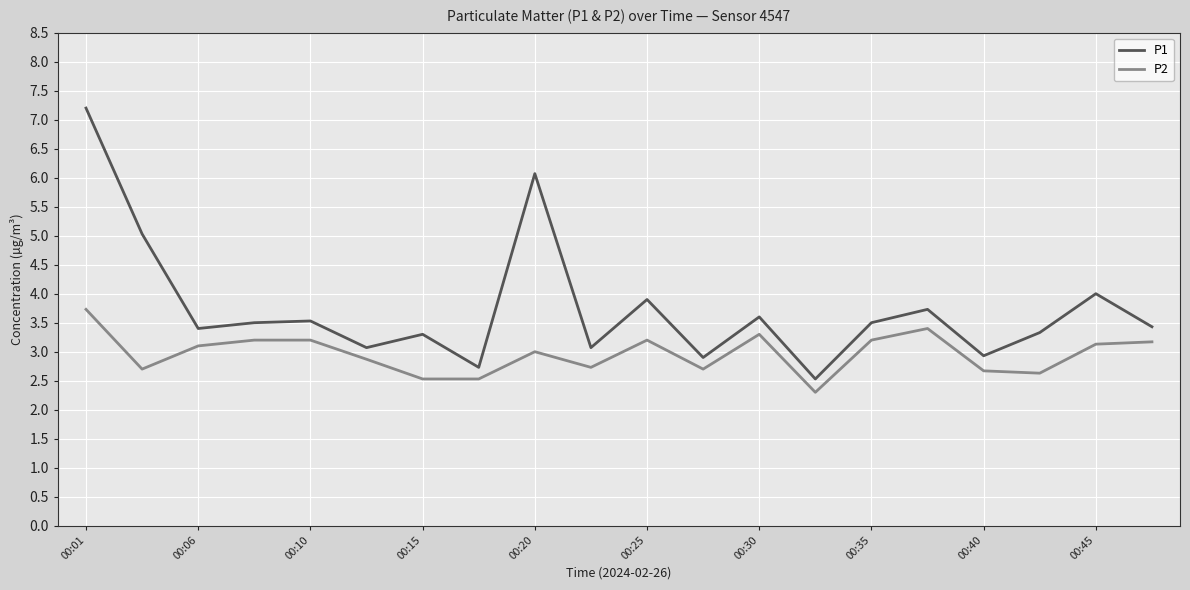

How many series are shown in this chart?

2